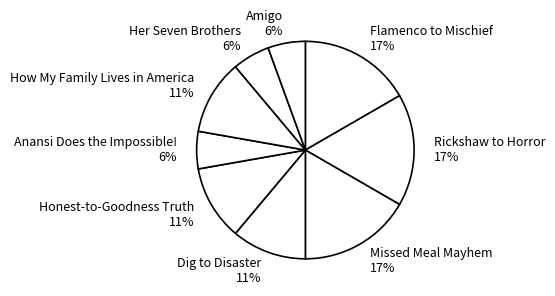

Between Amigo and Dig to Disaster, which is larger?

Dig to Disaster